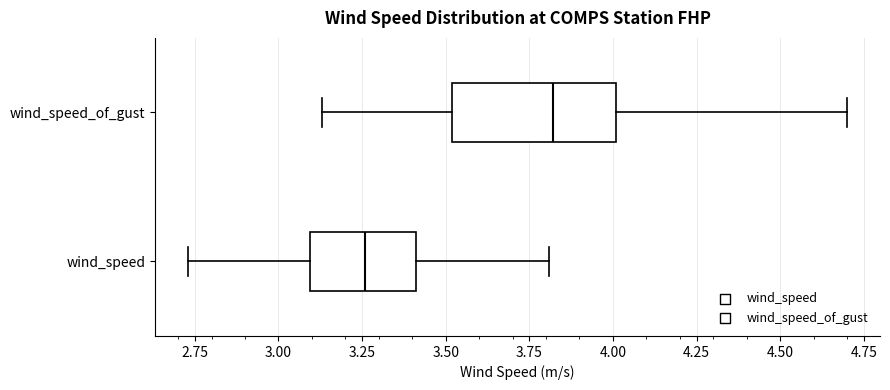

Reading bottom to top, read every box against the x-axis: the position of its median line, the range the box covers, and the ends of its whiskers. The values are not printed on the chart, so give them approximately, as read against the axis.

wind_speed: median 3.25, box 3.10 to 3.40, whiskers 2.75 to 3.80
wind_speed_of_gust: median 3.80, box 3.50 to 4.00, whiskers 3.15 to 4.70